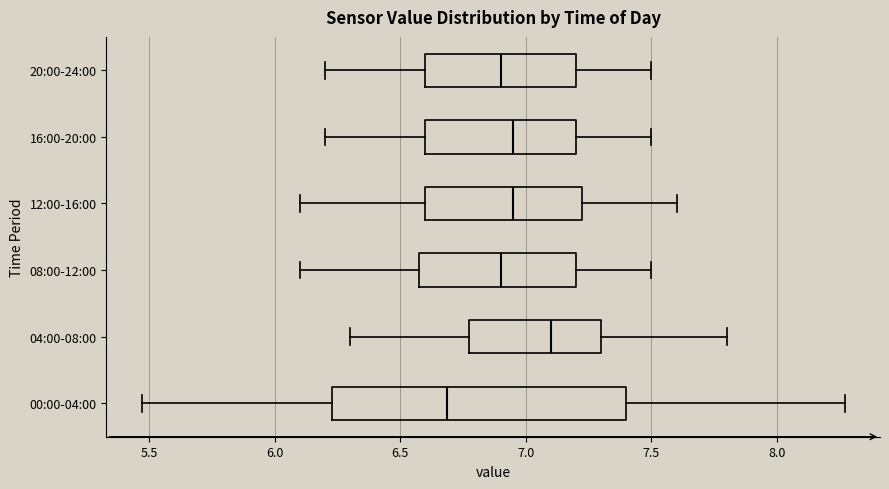

Which box is the widest, from its left edge to its right edge?

00:00-04:00